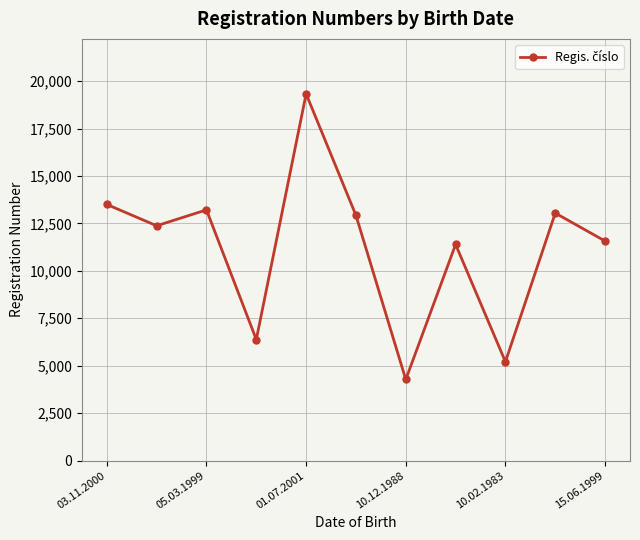

What is the maximum value shown in the chart?

19325